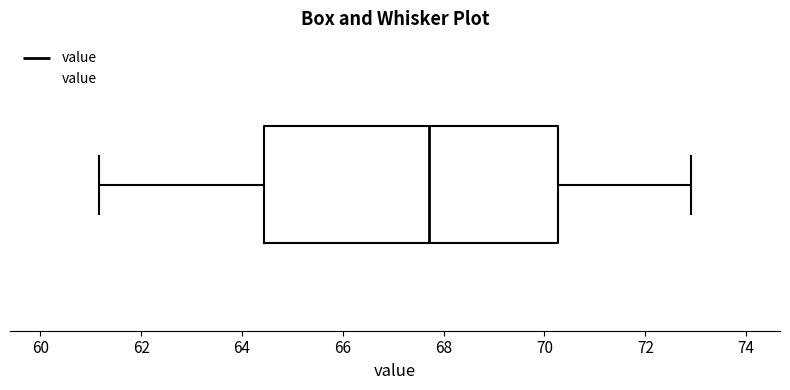

Where does the left whisker of the box end on the x-axis? The values are not printed on the chart, so give them approximately, as read against the axis.

61.2